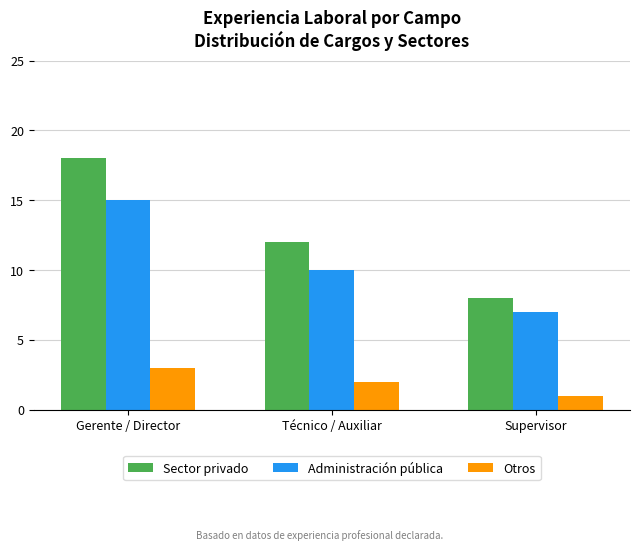

How many distinct data groups are displayed?

3